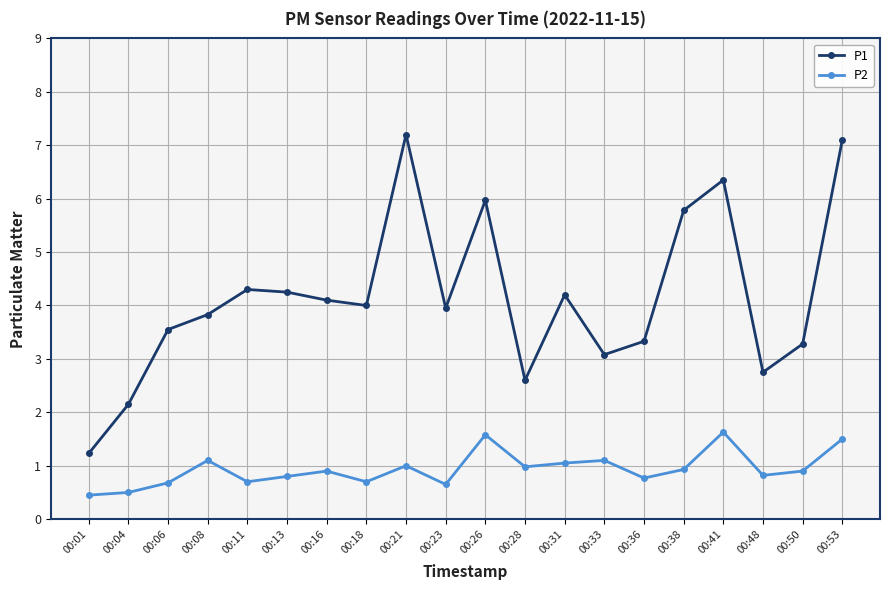

Which series has the widest spread of values?

P1